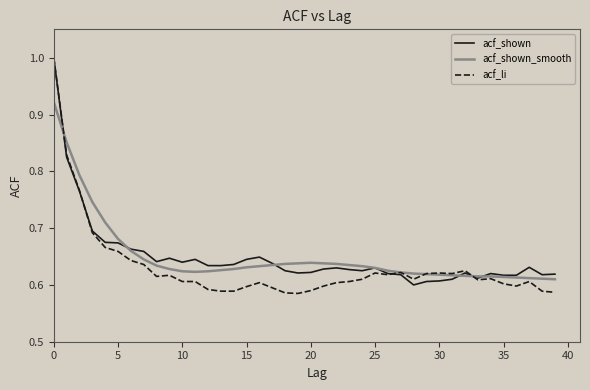

Which series has the largest range (max minus min)?

acf_li